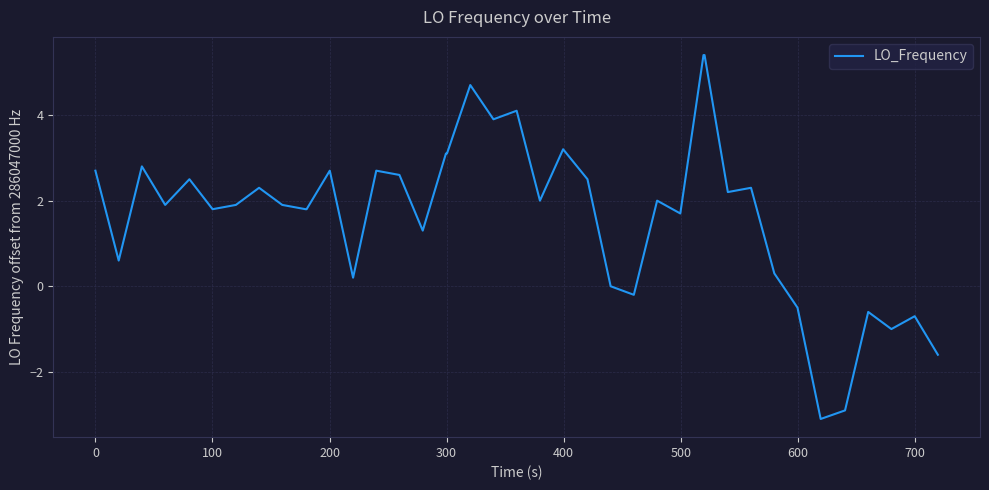

What is the difference between the maximum and minimum values?

8.5